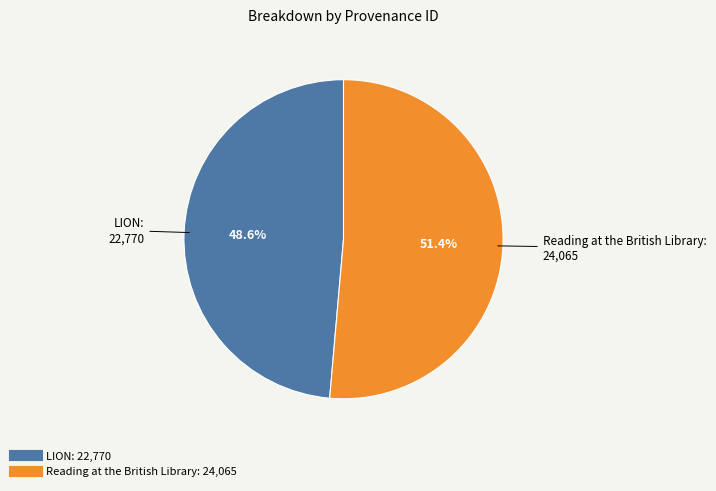

Does any single category account for the majority?

Yes